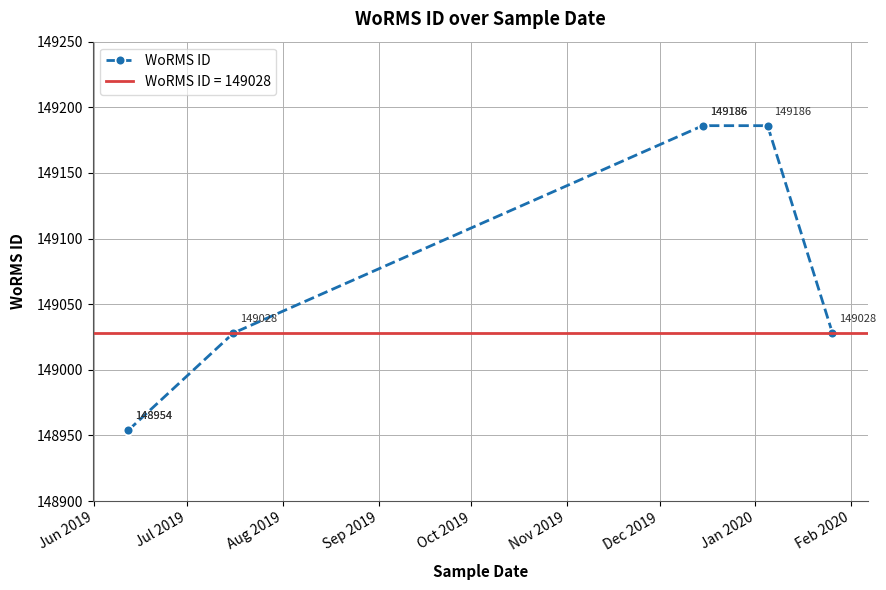

What is the greatest value displayed?

149186